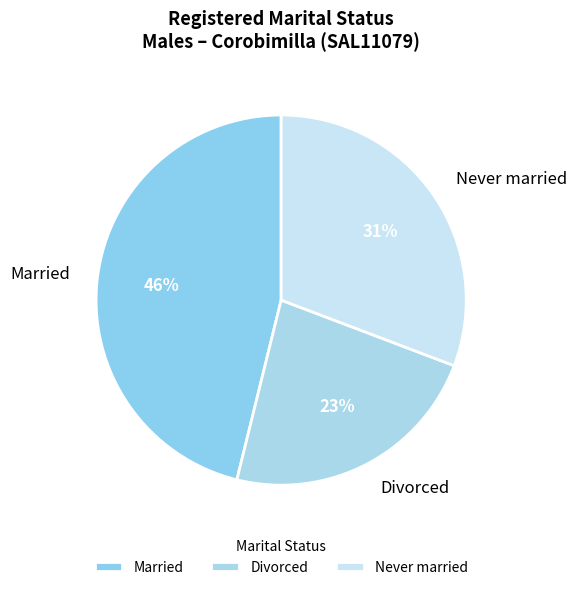

To the nearest percent, what percentage of the pie is Never married?

31%